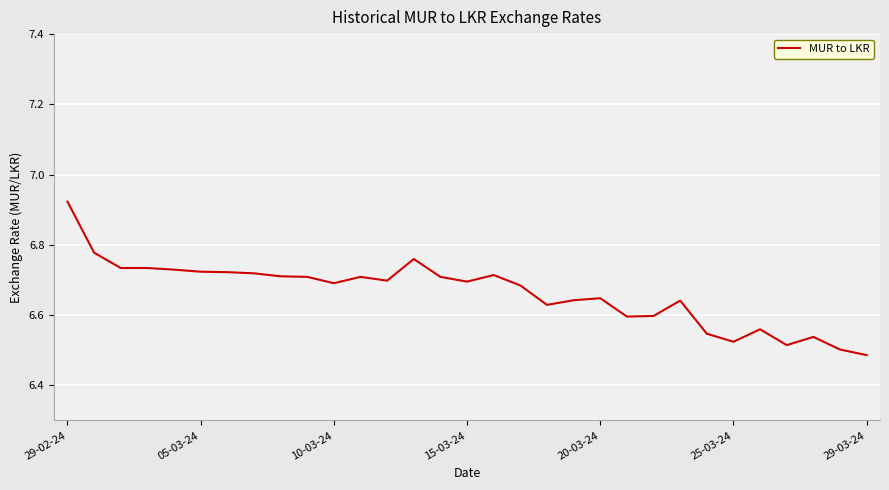

What is the difference between the maximum and minimum values?

0.4